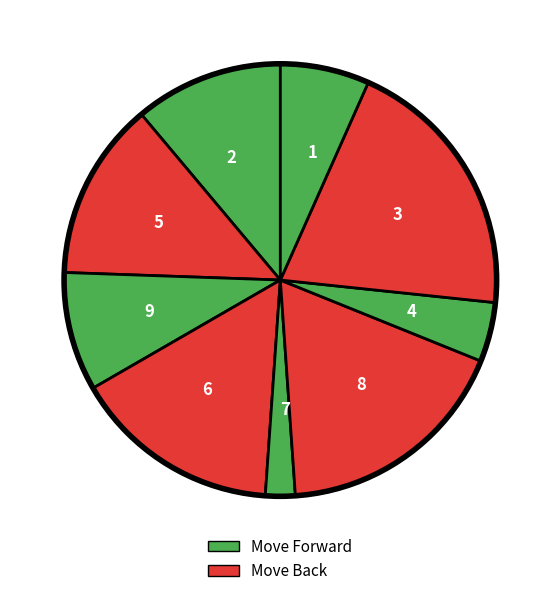

Does 7 represent more than half of the total?

No